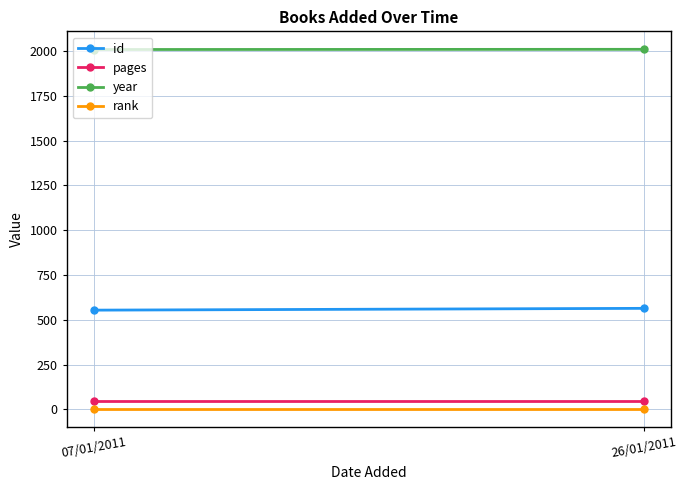

Is it true that pages equals 48 at 07/01/2011?

True